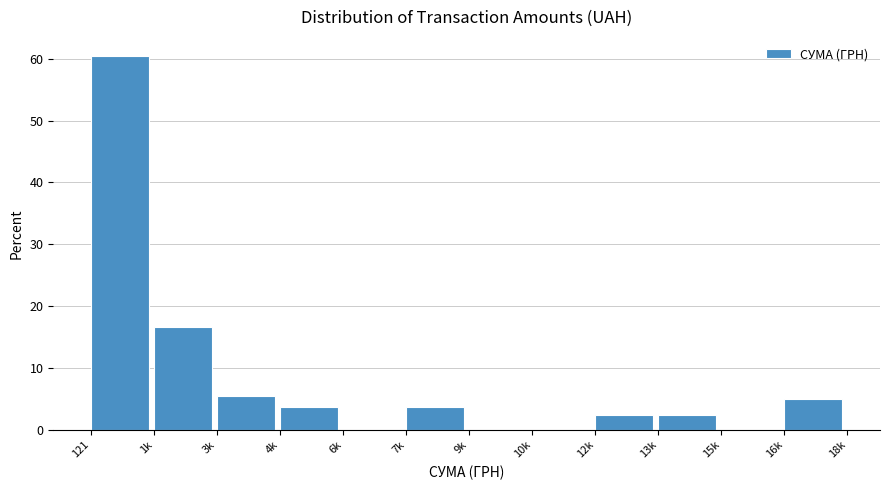

Reading right to left, extract all data points from this chart.

16k=4.9	15k=0.0	13k=2.5	12k=2.5	10k=0.0	9k=0.0	7k=3.7	6k=0.0	4k=3.7	3k=5.6	1k=16.7	121=60.5